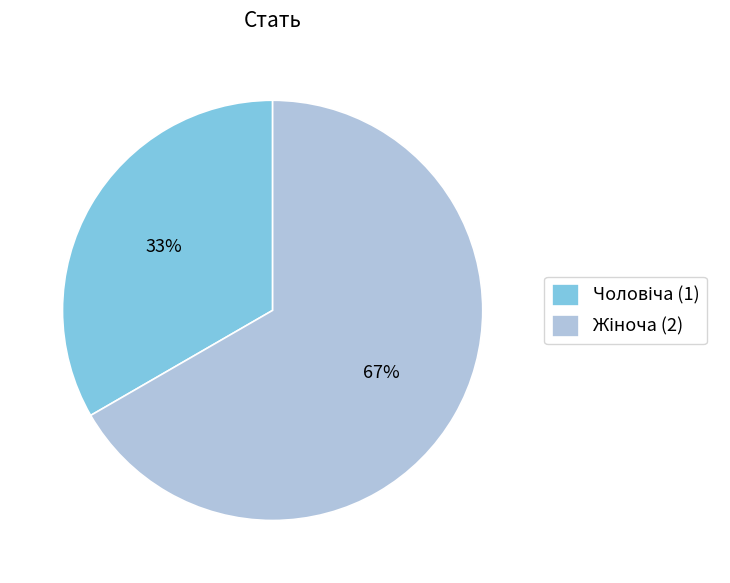

Is there any slice that represents more than half of the pie?

Yes